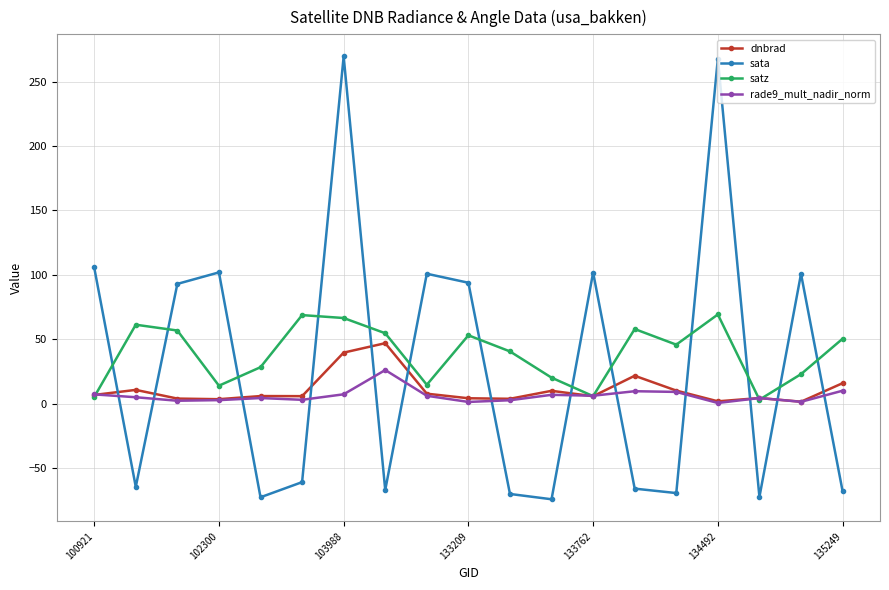

What is the value of the satz point at the 6th from the left?

68.8